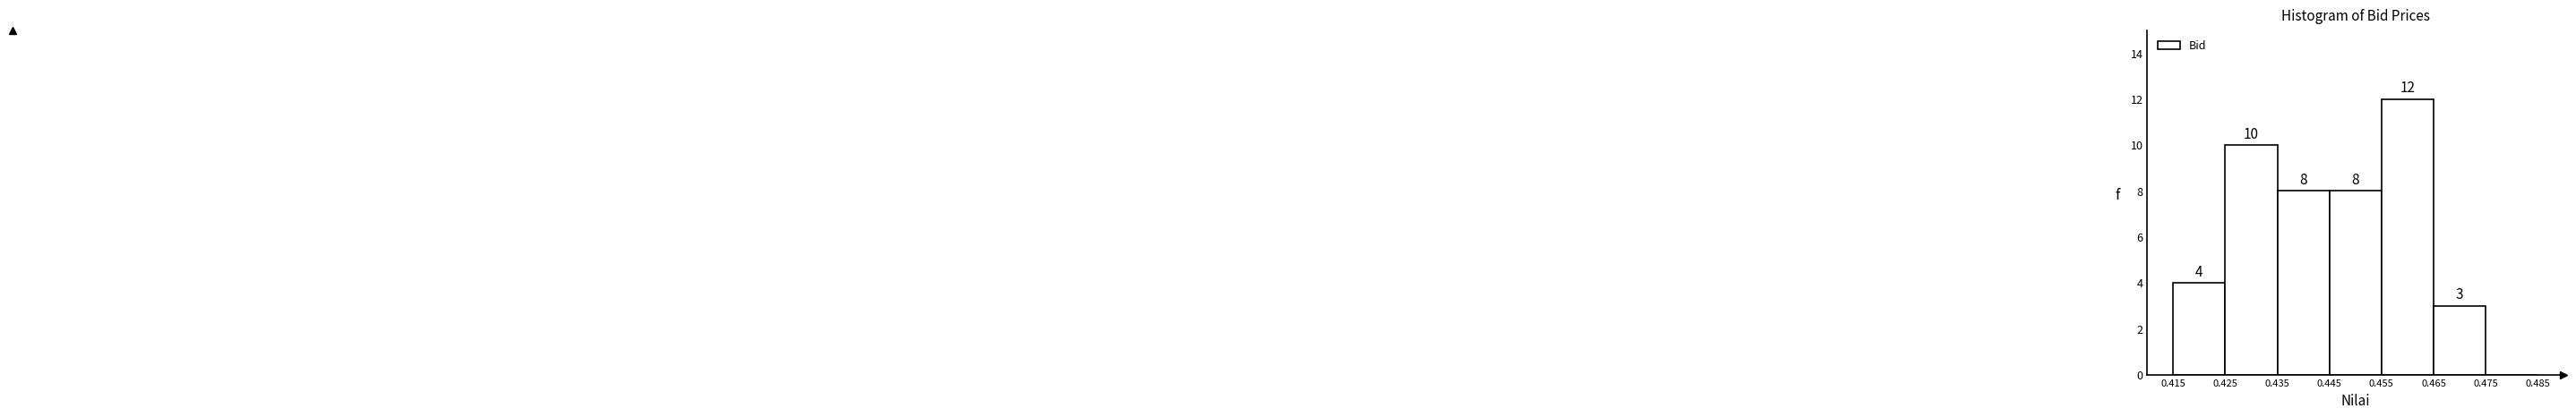

Which range on the x-axis has the tallest bar?

0.455 to 0.465